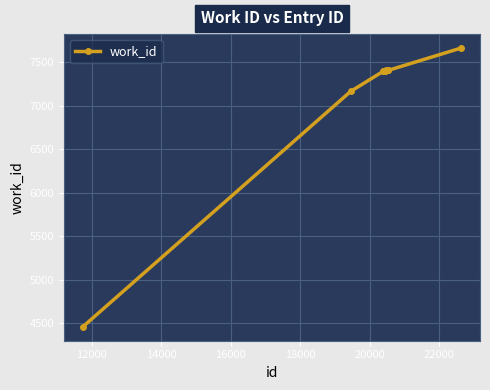

What is the value of the 1st point from the left?

4459